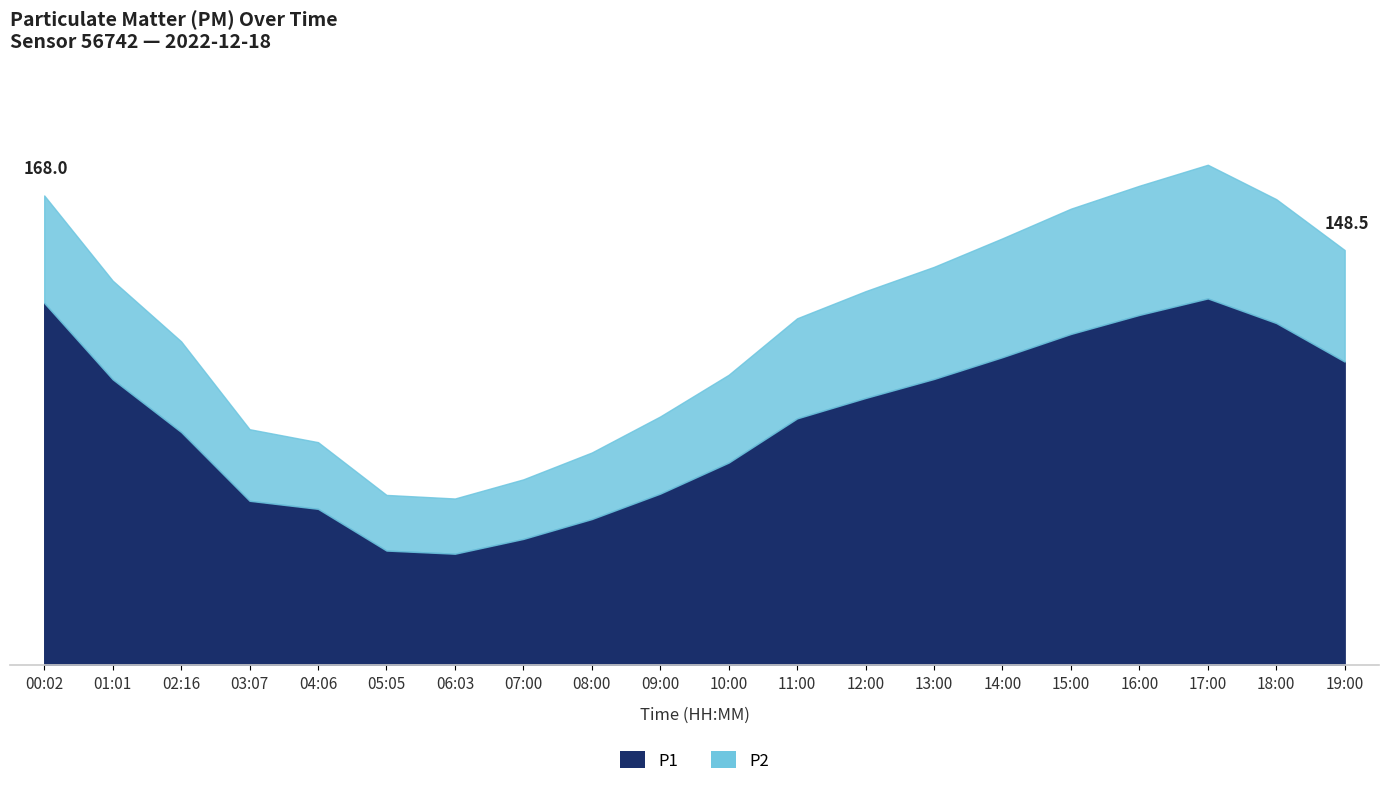

What is the value of the P2 point at the 16th from the left?

44.8